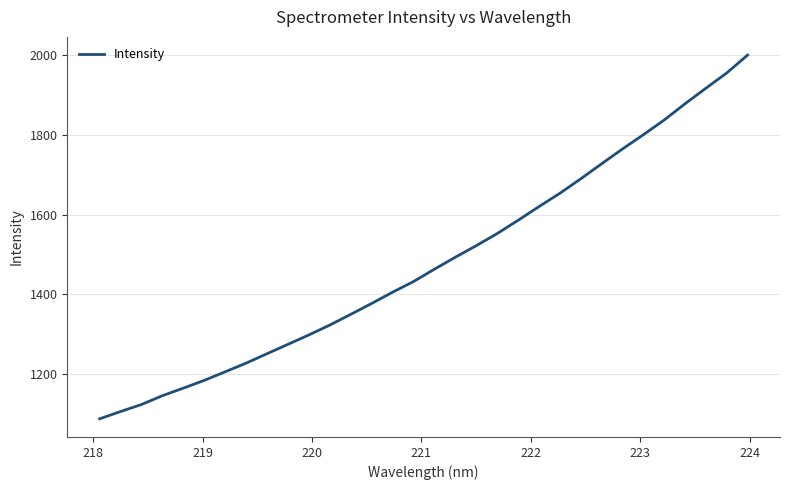

What is the smallest value displayed?

1087.4